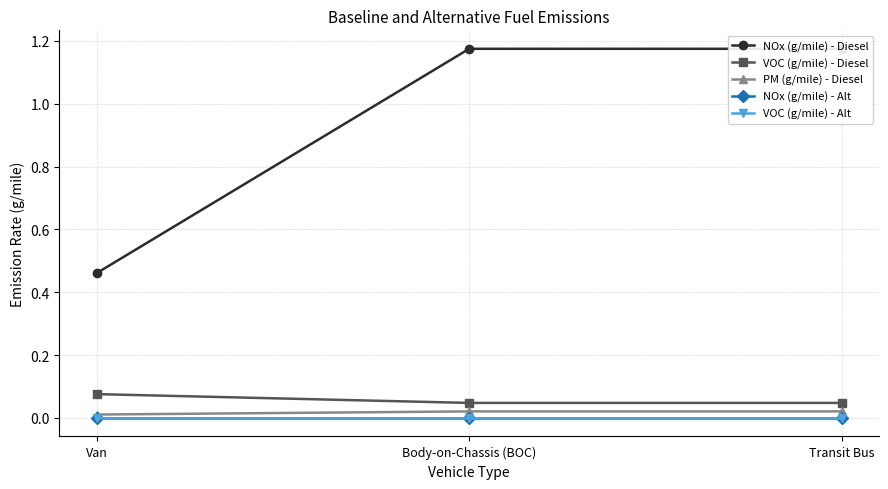

Which category has the highest value across all series?

Body-on-Chassis (BOC)